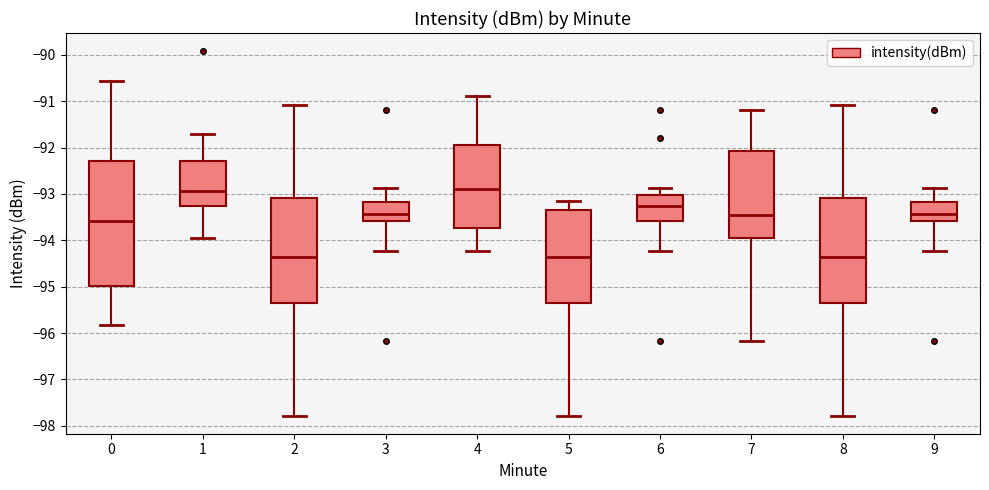

Which box is the tallest, from its lower edge to its upper edge?

0